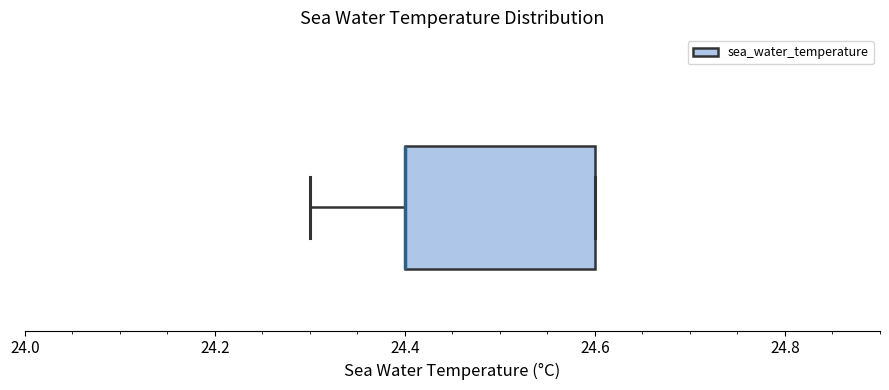

Read this box plot against the x-axis: the position of the median line, the range covered by the box, and the ends of both whiskers. The values are not printed on the chart, so give them approximately, as read against the axis.

median 24.4 (drawn on the box's left edge), box 24.4 to 24.6, whiskers 24.3 to 24.6